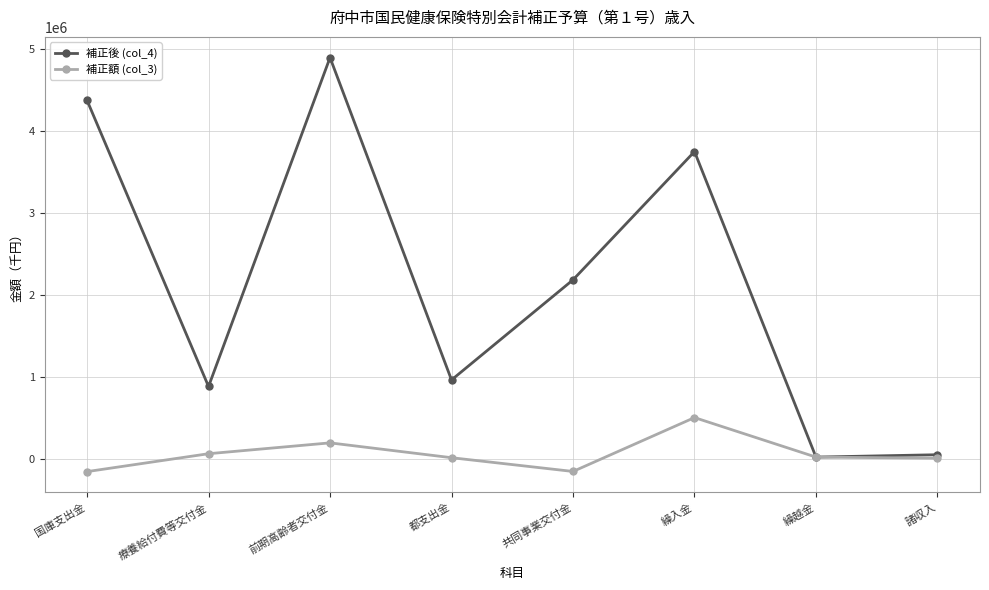

What position from the right is 繰越金?

2